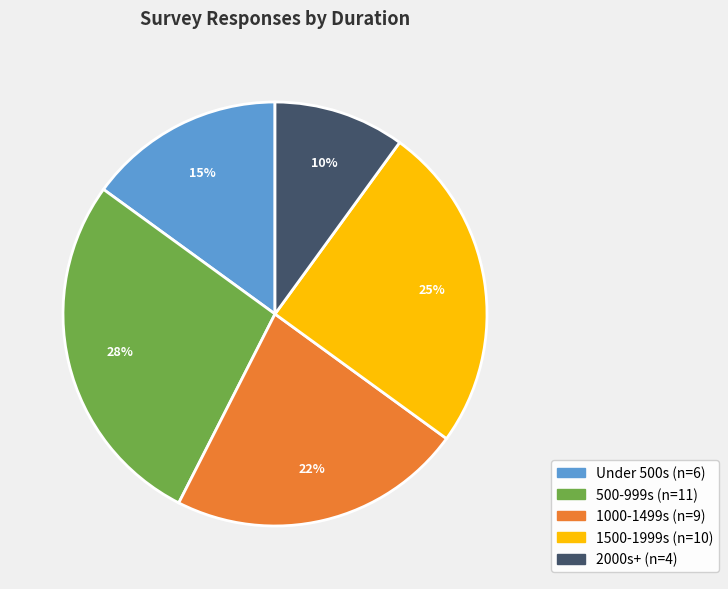

Is there any slice that represents more than half of the pie?

No